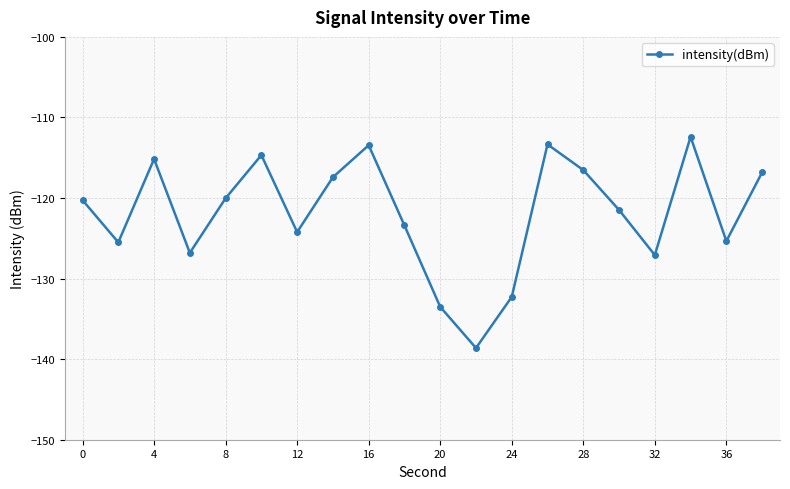

What is the sum of all values?

-2438.3